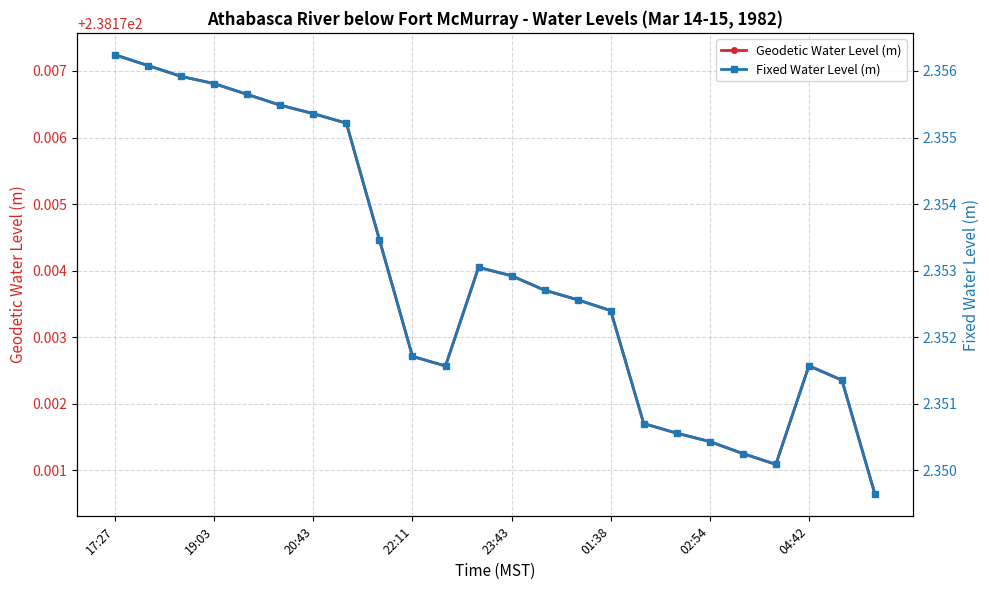

At which label does Geodetic Water Level (m) reach its peak?

17:27